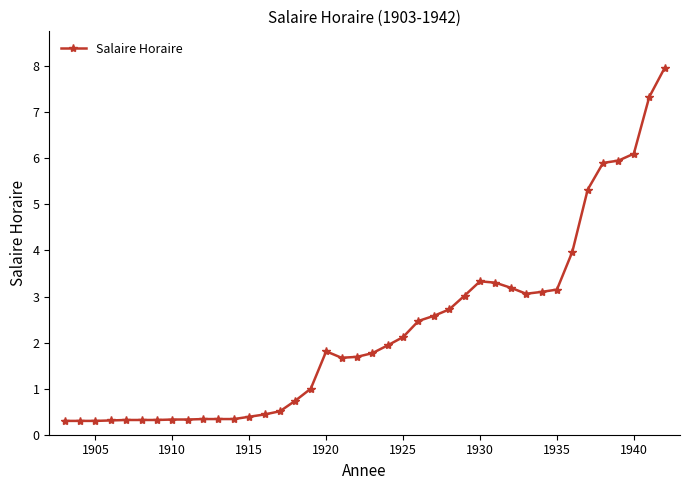

What is the average value?

2.3